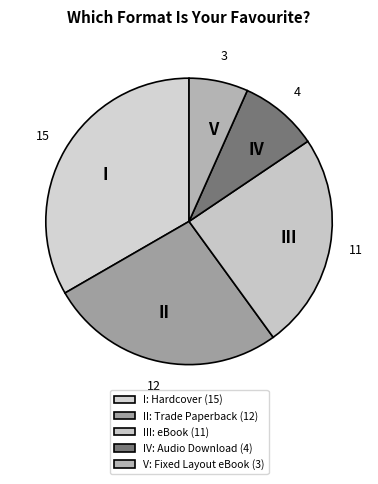

Is there any slice that represents more than half of the pie?

No